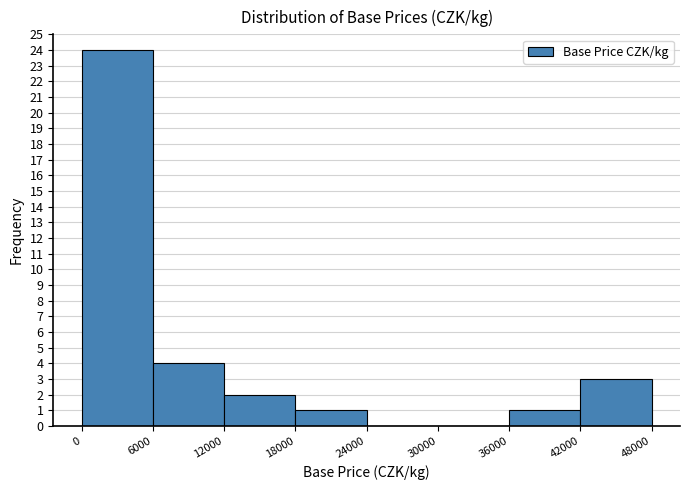

Reading left to right, list every bar in this chart as the range it spans on the x-axis followed by its height. The values are not printed on the chart, so give them approximately, as read against the axis.

0 to 6000: 24
6000 to 12000: 4
12000 to 18000: 2
18000 to 24000: 1
24000 to 30000: 0
30000 to 36000: 0
36000 to 42000: 1
42000 to 48000: 3